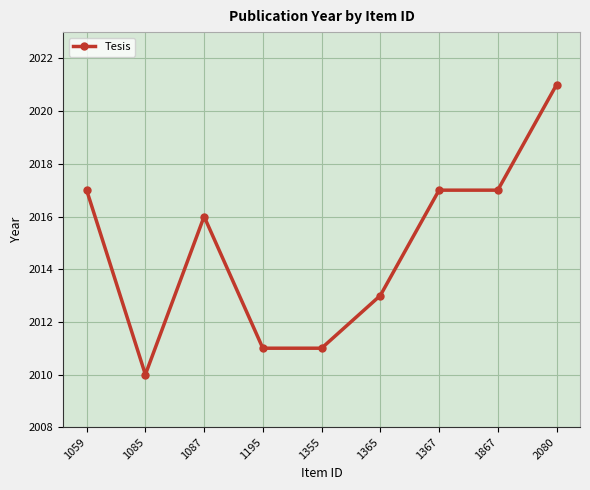

The value at 1085 is 2010. True or false?

True